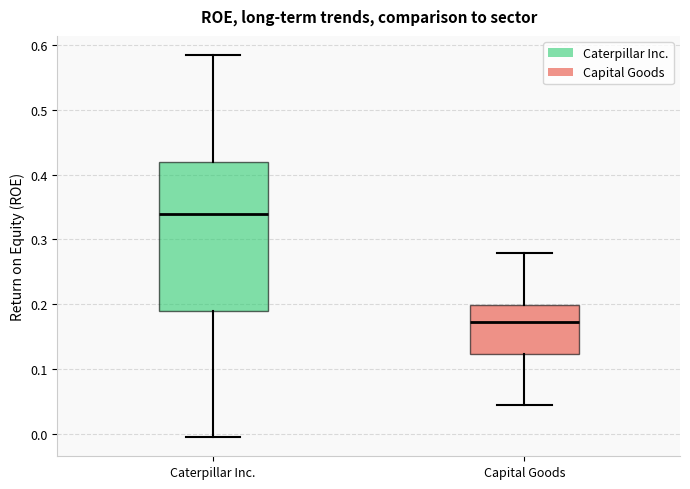

Reading left to right, read every box against the y-axis: the position of its median line, the range the box covers, and the ends of its whiskers. The values are not printed on the chart, so give them approximately, as read against the axis.

Caterpillar Inc.: median 0.34, box 0.19 to 0.42, whiskers -0.01 to 0.58
Capital Goods: median 0.17, box 0.12 to 0.20, whiskers 0.04 to 0.28